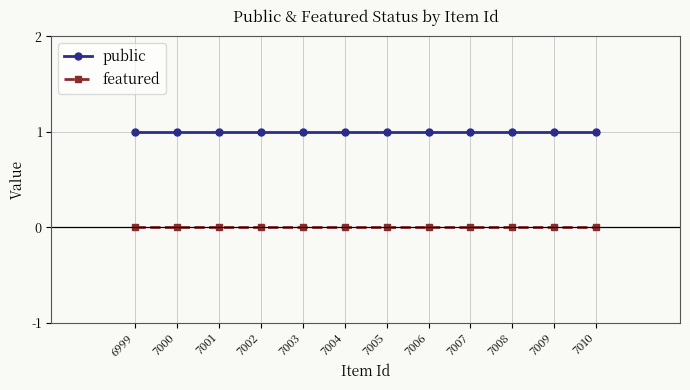

Reading right to left, extract all data points from this chart.

public: 7010=1	7009=1	7008=1	7007=1	7006=1	7005=1	7004=1	7003=1	7002=1	7001=1	7000=1	6999=1
featured: 7010=0	7009=0	7008=0	7007=0	7006=0	7005=0	7004=0	7003=0	7002=0	7001=0	7000=0	6999=0